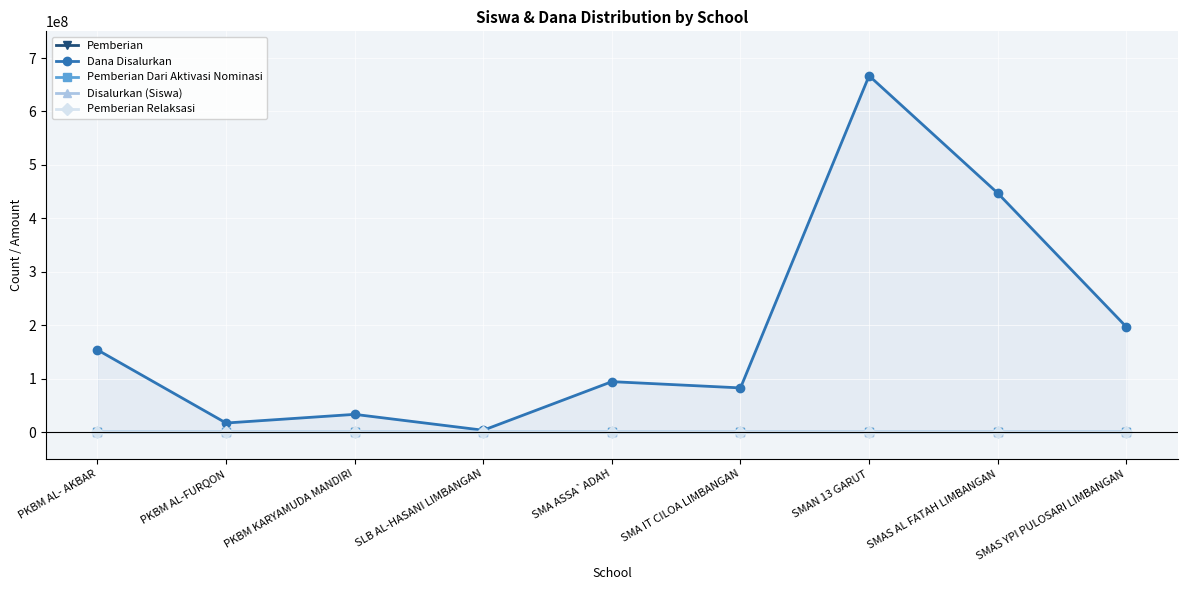

Which series has the largest range (max minus min)?

Dana Disalurkan